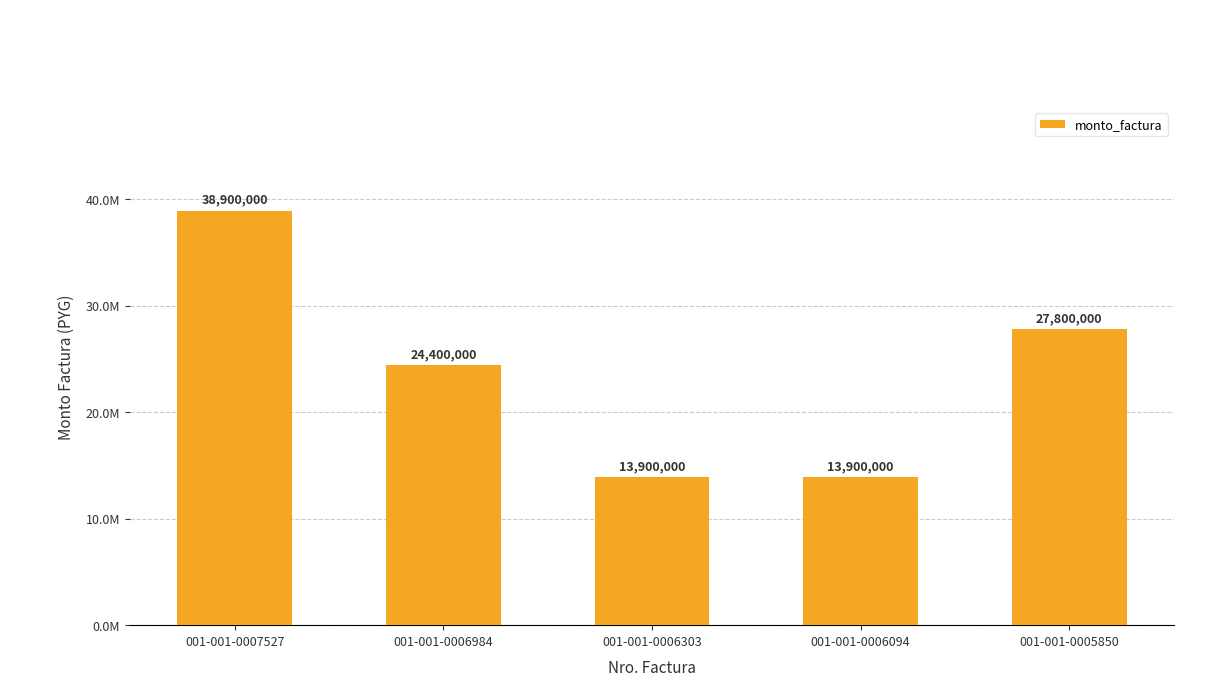

Does the chart contain stacked bars?

No